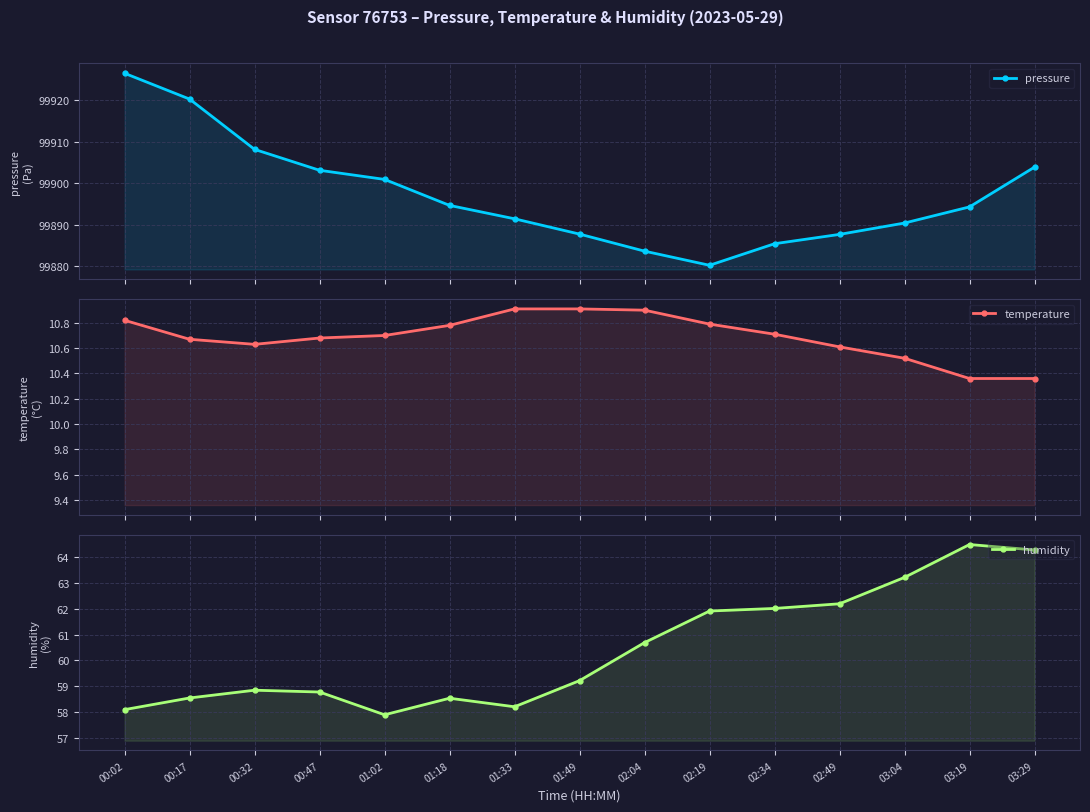

What is the minimum value for temperature?

10.4